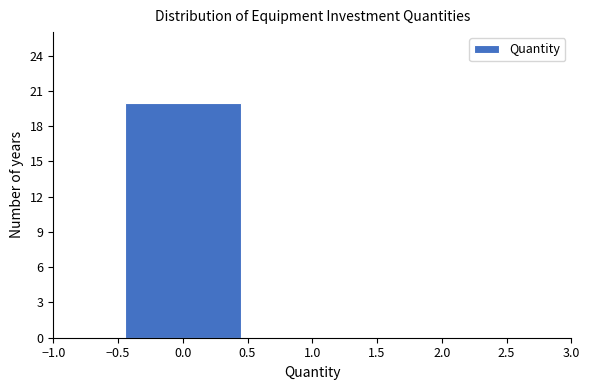

How tall is the bar that spans -0.5 to 0.5 on the x-axis? The values are not printed on the chart, so give them approximately, as read against the axis.

20